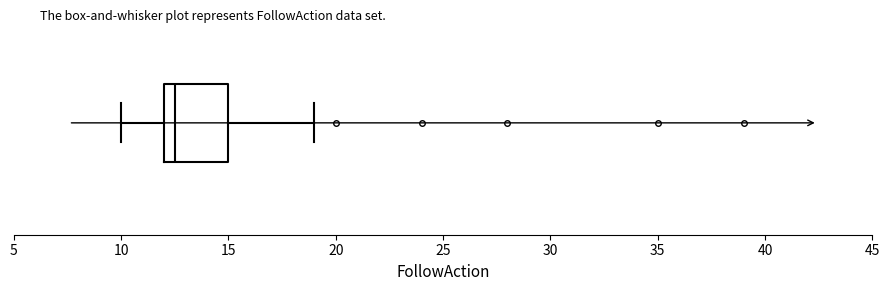

Transcribe this box plot: give where the median line is, the range the box spans, and where the two whiskers end, as read against the x-axis. The values are not printed on the chart, so give them approximately, as read against the axis.

median 12.5, box 12.0 to 15.0, whiskers 10.0 to 19.0